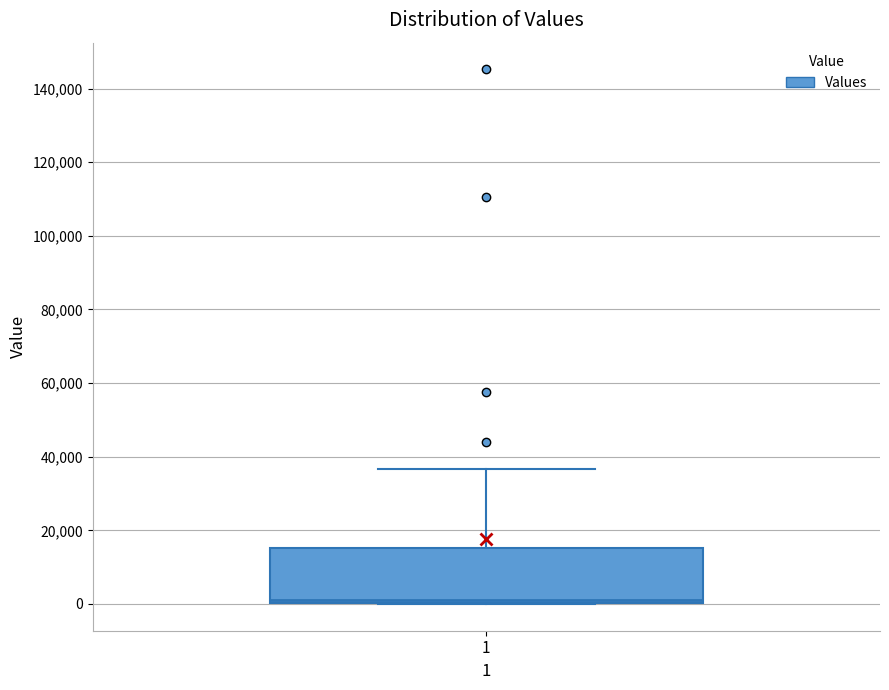

Where is the upper edge of the box at x = 1 on the y-axis? The values are not printed on the chart, so give them approximately, as read against the axis.

16000